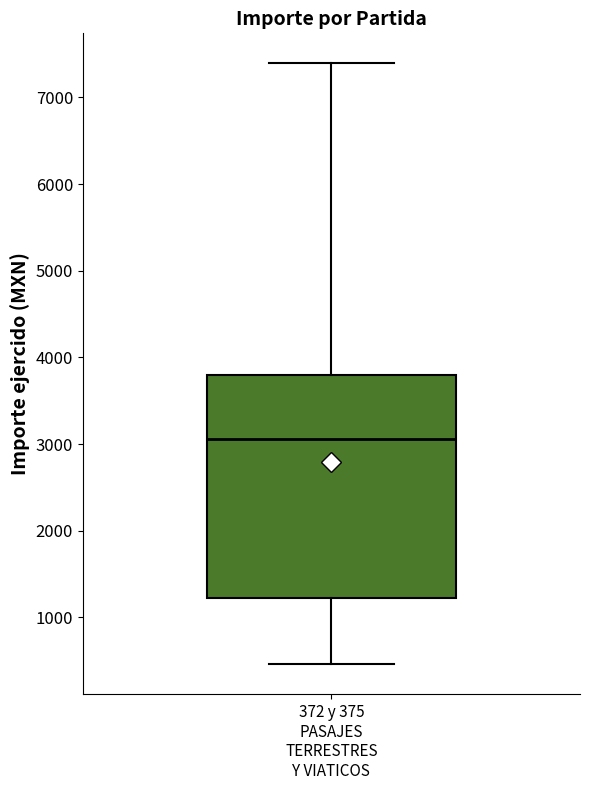

Read this box plot against the y-axis: the position of the median line, the range covered by the box, and the ends of both whiskers. The values are not printed on the chart, so give them approximately, as read against the axis.

median 3100, box 1200 to 3800, whiskers 500 to 7400